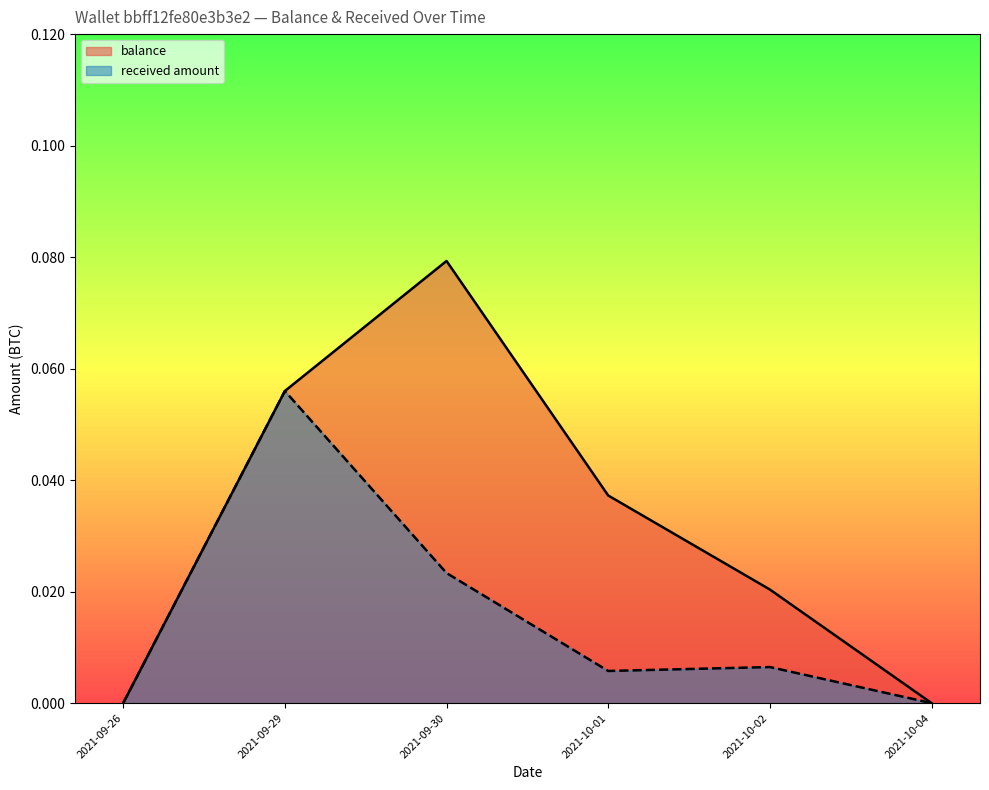

True or false: balance has a value of 0.0 at 2021-10-04.

False